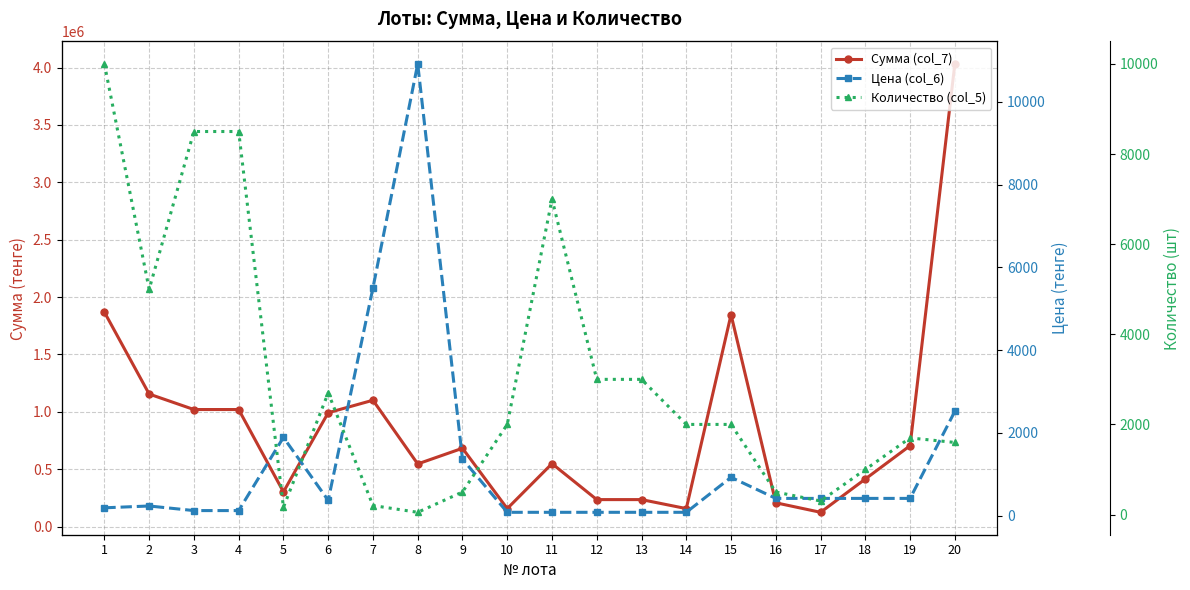

Which series has the largest range (max minus min)?

Сумма (col_7)